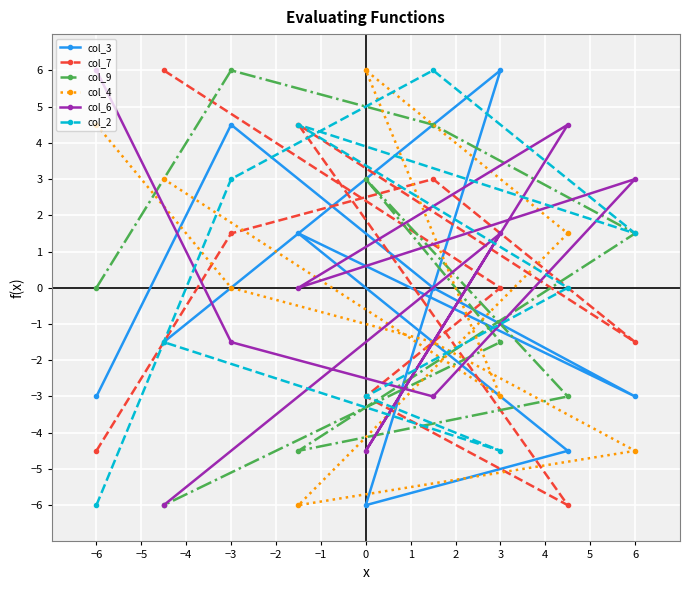

Reading left to right, extract all data points from this chart.

col_3: -3.0	-1.5	4.5	1.5	-6.0	0.0	6.0	-4.5	-3.0
col_7: -4.5	6.0	1.5	4.5	-3.0	3.0	0.0	-6.0	-1.5
col_9: 0.0	-6.0	6.0	-4.5	3.0	4.5	-1.5	-3.0	1.5
col_4: 4.5	3.0	0.0	-6.0	6.0	-1.5	-3.0	1.5	-4.5
col_6: 6.0	-6.0	-1.5	0.0	-4.5	-3.0	1.5	4.5	3.0
col_2: -6.0	-1.5	3.0	4.5	-3.0	6.0	-4.5	0.0	1.5